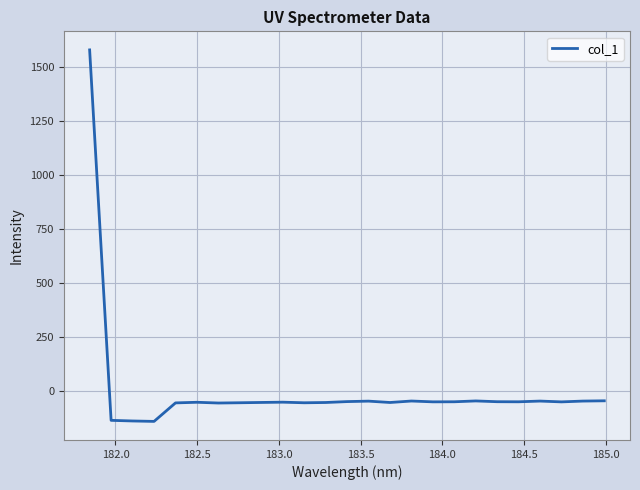

What is the difference between the maximum and minimum values?

1716.4